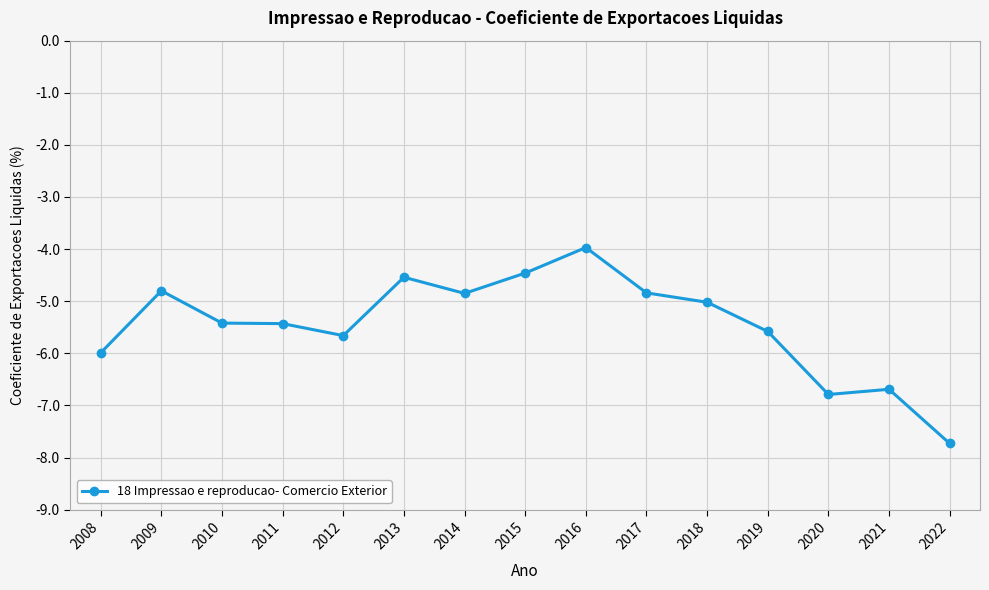

What is the average value?

-5.5